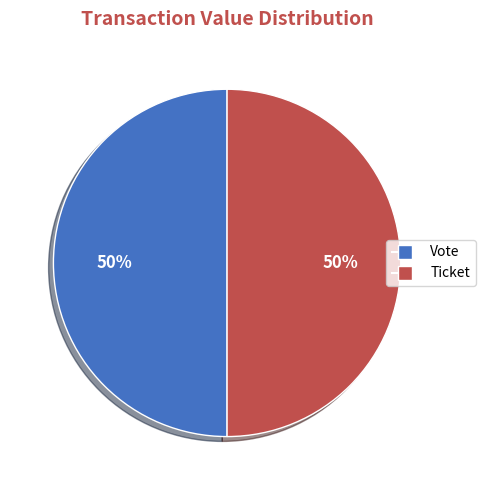

The Ticket slice represents 43% of the pie. True or false?

False